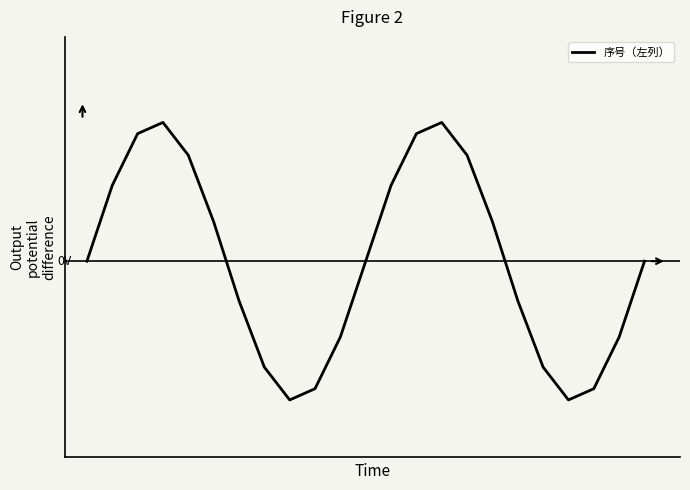

Does the chart have visible grid lines?

No